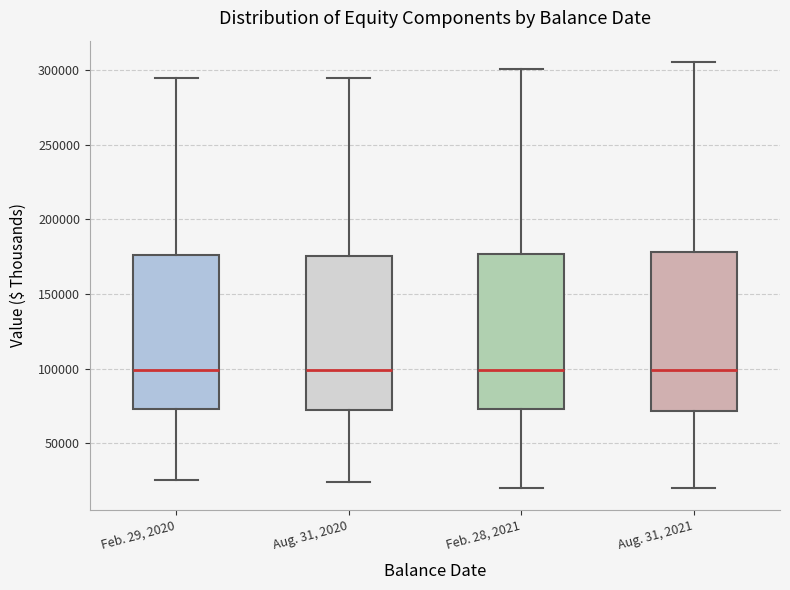

Reading left to right, transcribe this box plot: for each box, give where its median line is, the range the box spans, and where its two whiskers end, as read against the y-axis. The values are not printed on the chart, so give them approximately, as read against the axis.

Feb. 29, 2020: median 100000, box 75000 to 175000, whiskers 25000 to 295000
Aug. 31, 2020: median 100000, box 70000 to 175000, whiskers 25000 to 295000
Feb. 28, 2021: median 100000, box 75000 to 175000, whiskers 20000 to 300000
Aug. 31, 2021: median 100000, box 70000 to 180000, whiskers 20000 to 305000